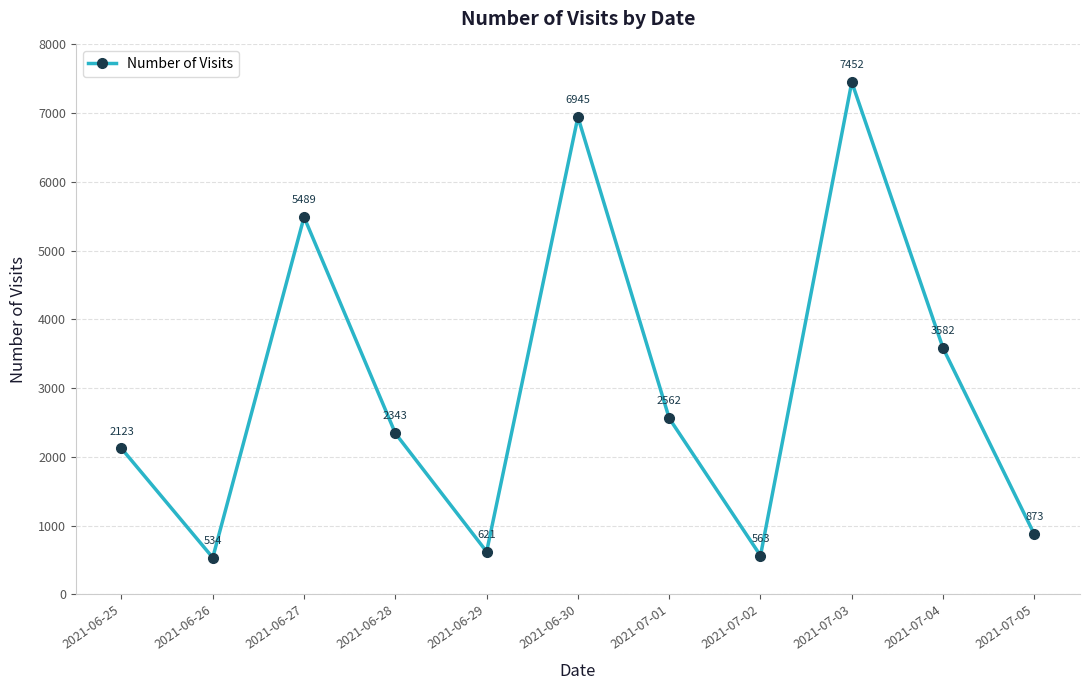

The value at 2021-07-05 is 873. True or false?

True